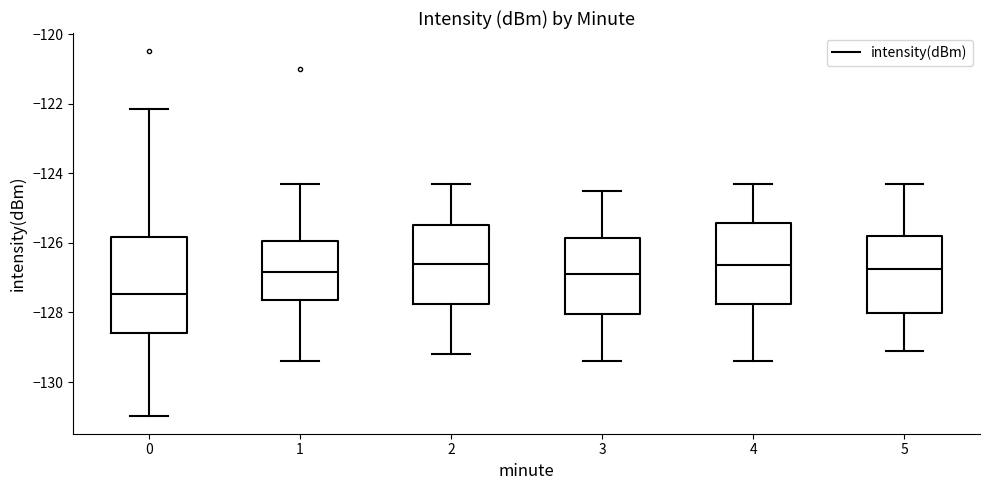

Which box is the tallest, from its lower edge to its upper edge?

0